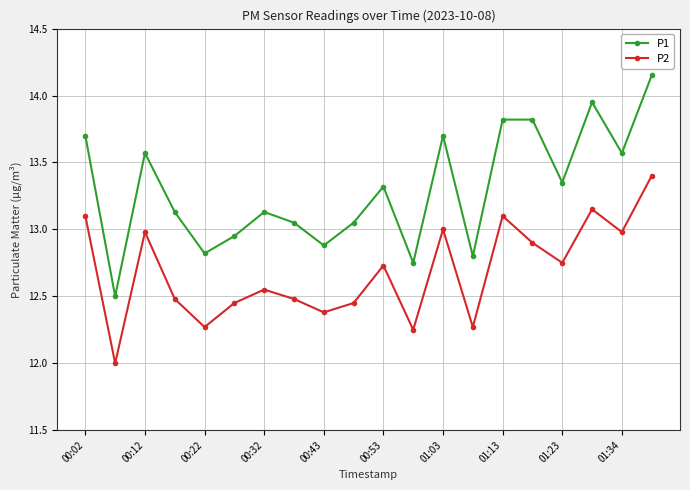

How many interior local valleys does the P1 series have?

7